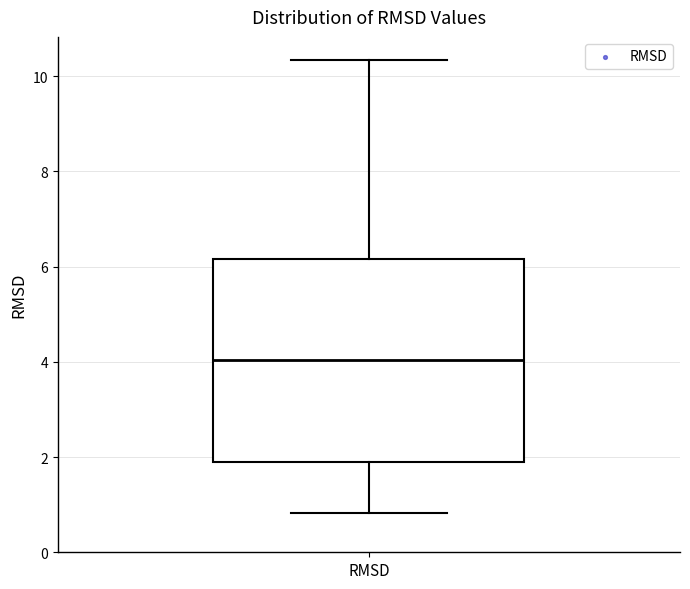

Transcribe this box plot: give where the median line is, the range the box spans, and where the two whiskers end, as read against the y-axis. The values are not printed on the chart, so give them approximately, as read against the axis.

median 4.0, box 2.0 to 6.2, whiskers 0.8 to 10.4